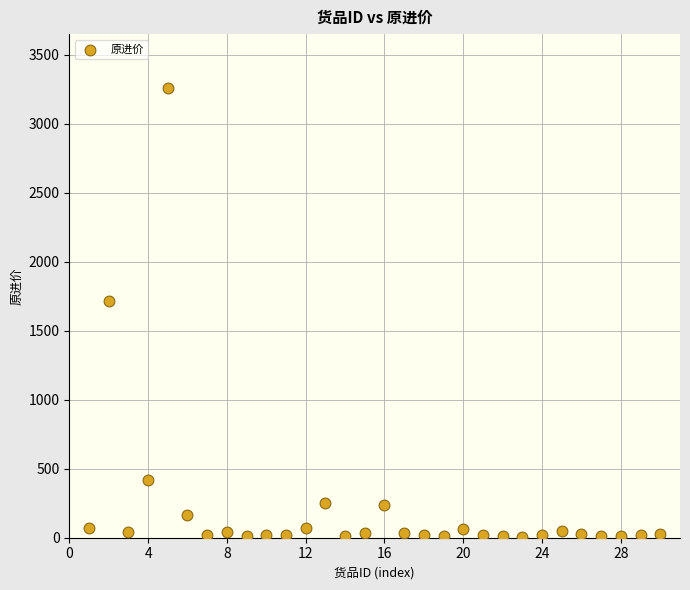

What Y value in the scatter plot is closest to 1630?

1715.8